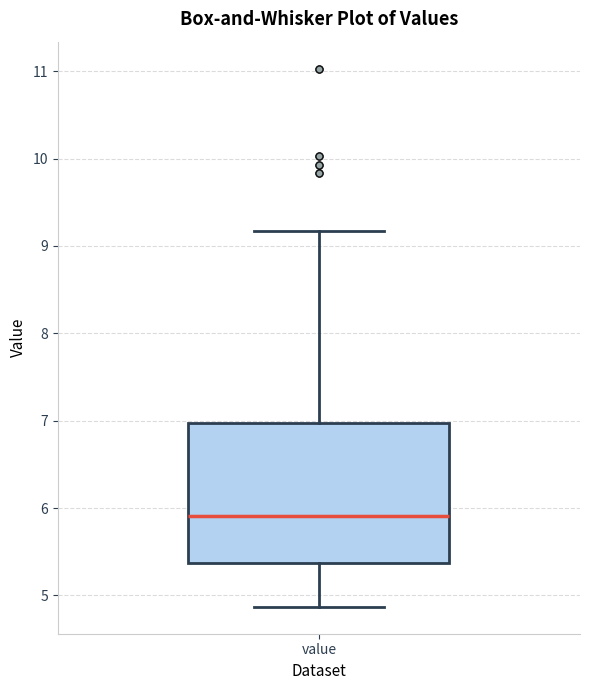

Read this box plot against the y-axis: the position of the median line, the range covered by the box, and the ends of both whiskers. The values are not printed on the chart, so give them approximately, as read against the axis.

median 5.9, box 5.4 to 7.0, whiskers 4.9 to 9.2